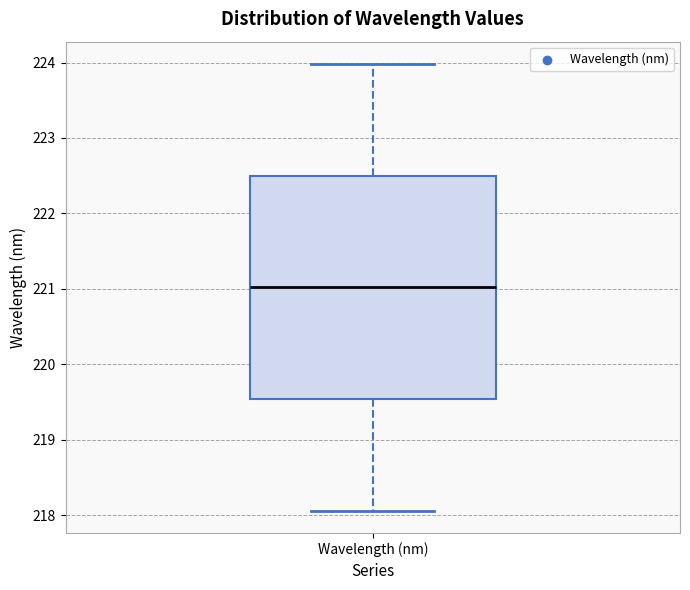

Where does the median line of the box for Wavelength (nm) sit on the y-axis? The values are not printed on the chart, so give them approximately, as read against the axis.

221.0